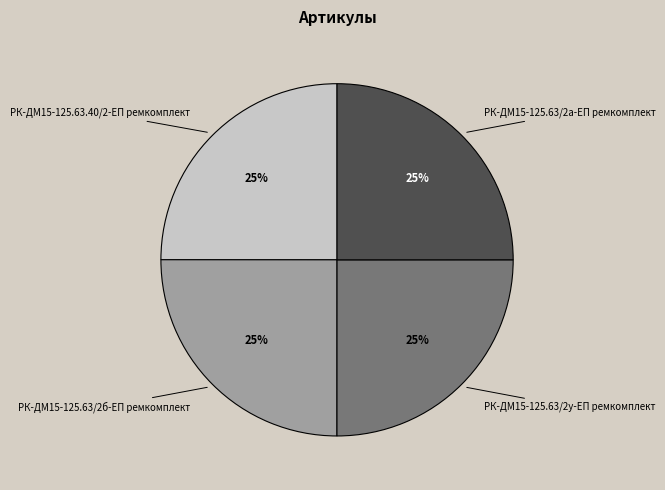

Does any single category account for the majority?

No